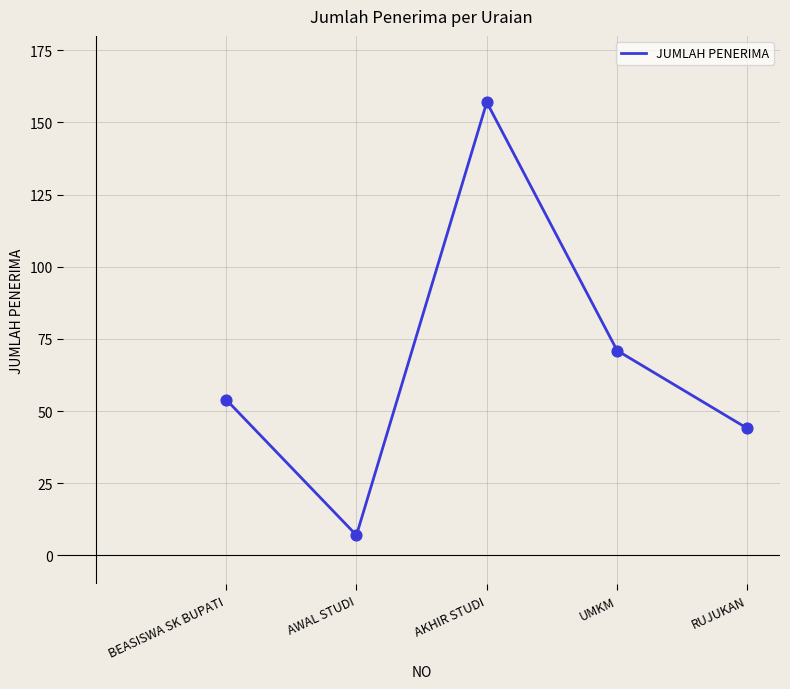

What is the change in value from AKHIR STUDI to UMKM?

-86